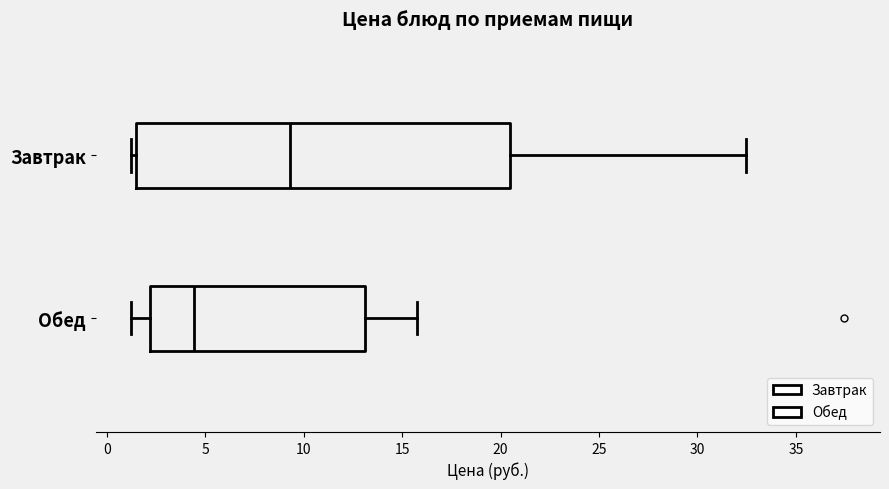

Reading bottom to top, transcribe this box plot: for each box, give where its median line is, the range the box spans, and where its two whiskers end, as read against the x-axis. The values are not printed on the chart, so give them approximately, as read against the axis.

Обед: median 4.5, box 2.0 to 13.0, whiskers 1.5 to 16.0
Завтрак: median 9.5, box 1.5 to 20.5, whiskers 1.5 (just left of the box's left edge) to 32.5